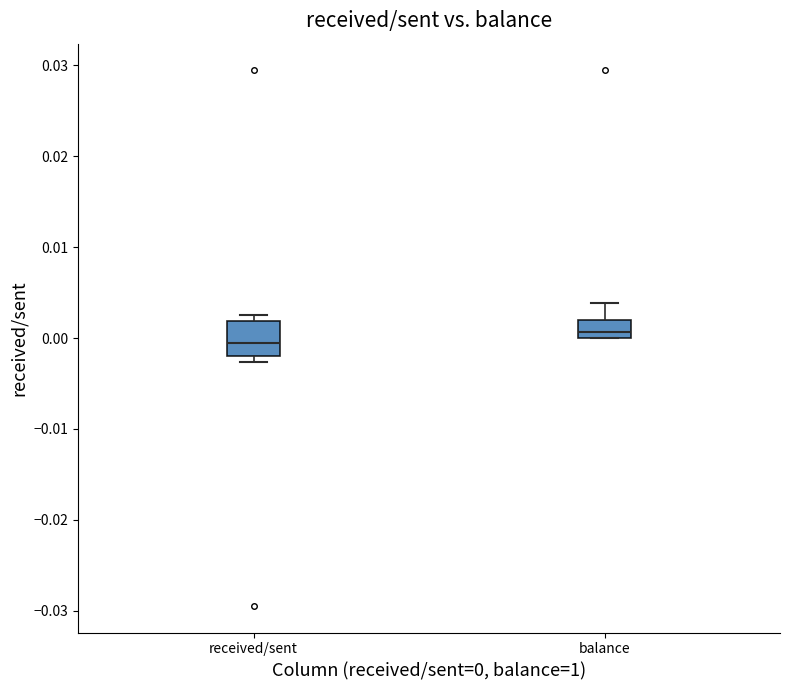

Reading left to right, read every box against the y-axis: the position of its median line, the range the box covers, and the ends of its whiskers. The values are not printed on the chart, so give them approximately, as read against the axis.

received/sent: median -0.001, box -0.002 to 0.002, whiskers -0.003 to 0.003
balance: median 0.001, box 0.000 to 0.002, whiskers 0.000 to 0.004